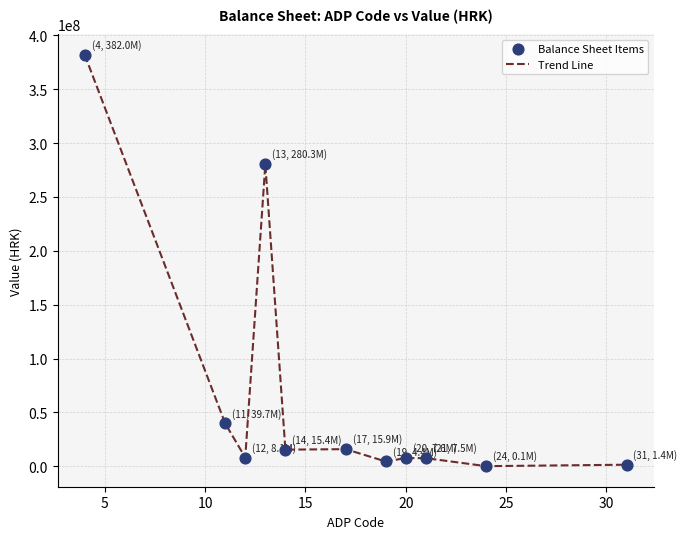

What is the maximum value shown in the chart?

381954964